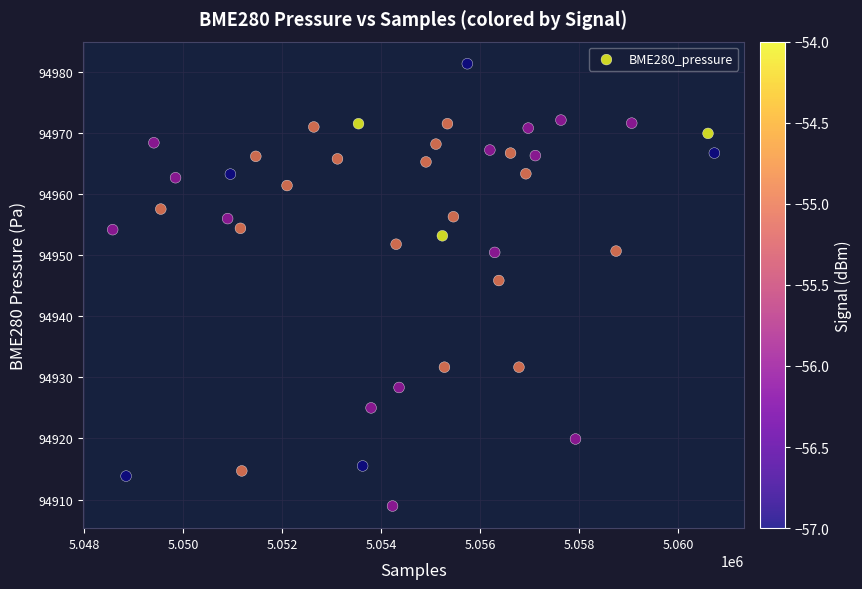

What Y value in the scatter plot is closest to 94945?

94945.8